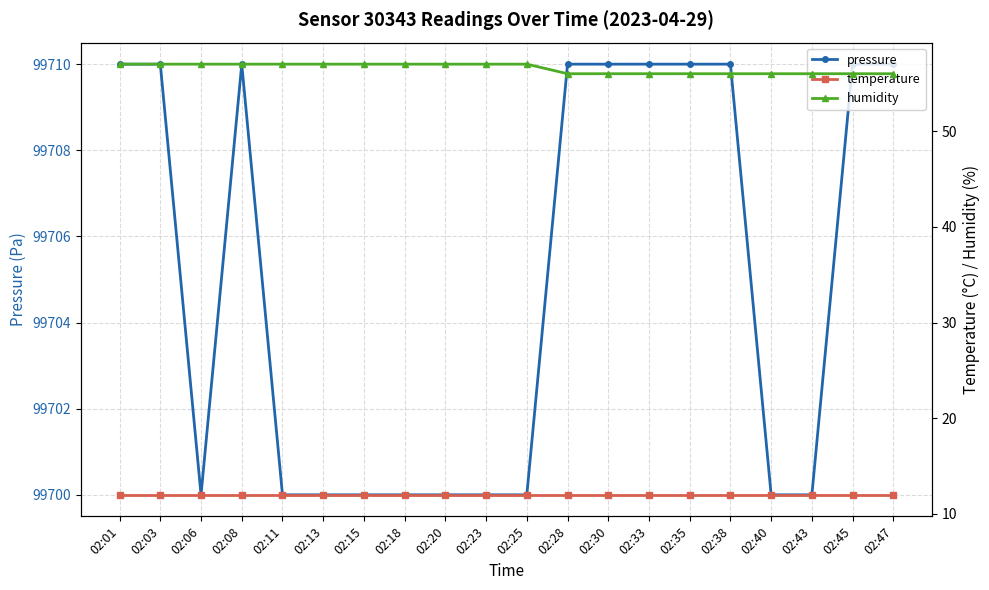

True or false: humidity has a value of 74 at 02:01.

False